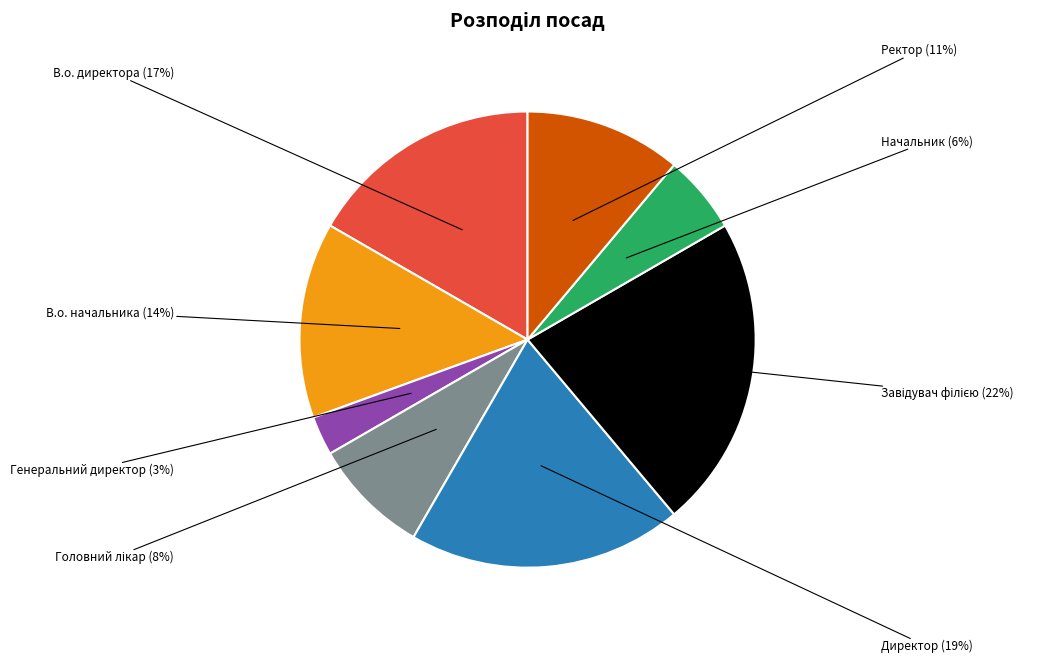

Is there any slice that represents more than half of the pie?

No